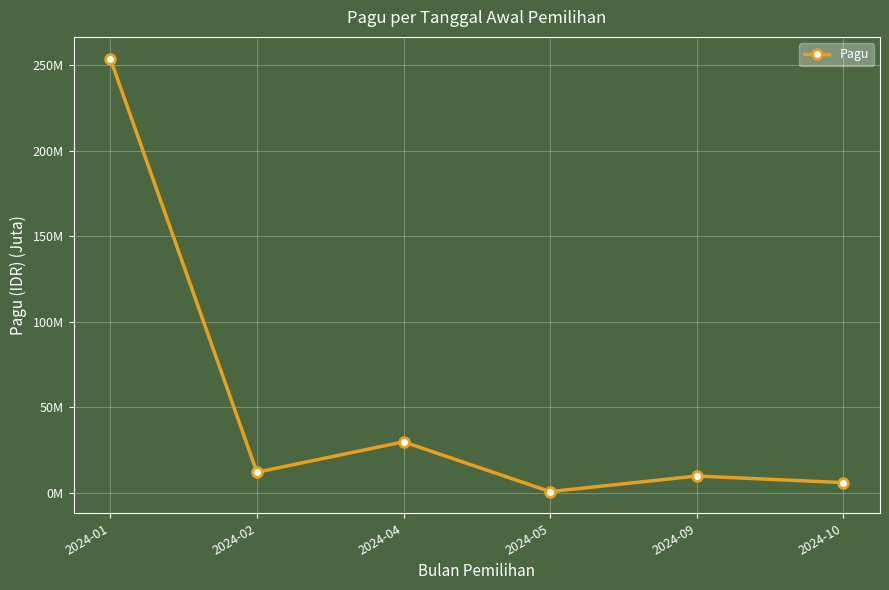

Is this an area chart (filled region under the line)?

No